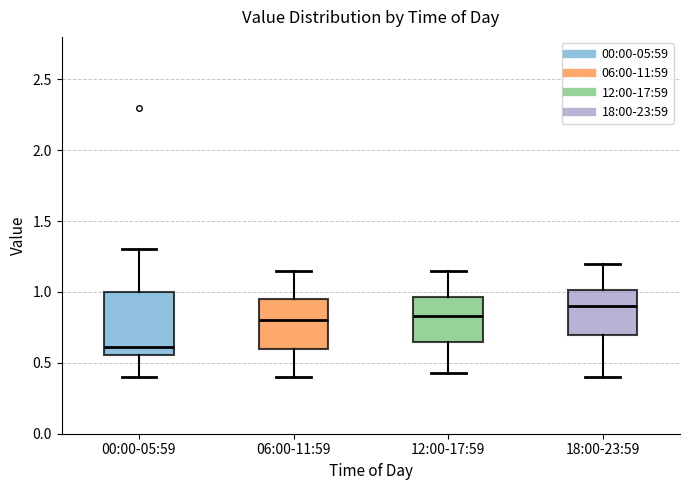

Reading left to right, transcribe this box plot: for each box, give where its median line is, the range the box spans, and where its two whiskers end, as read against the y-axis. The values are not printed on the chart, so give them approximately, as read against the axis.

00:00-05:59: median 0.60, box 0.55 to 1.00, whiskers 0.40 to 1.30
06:00-11:59: median 0.80, box 0.60 to 0.95, whiskers 0.40 to 1.15
12:00-17:59: median 0.85, box 0.65 to 0.95, whiskers 0.45 to 1.15
18:00-23:59: median 0.90, box 0.70 to 1.00, whiskers 0.40 to 1.20